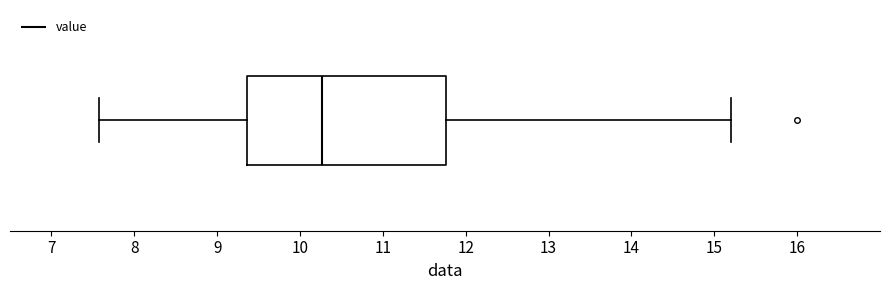

Read this box plot against the x-axis: the position of the median line, the range covered by the box, and the ends of both whiskers. The values are not printed on the chart, so give them approximately, as read against the axis.

median 10.3, box 9.4 to 11.8, whiskers 7.6 to 15.2